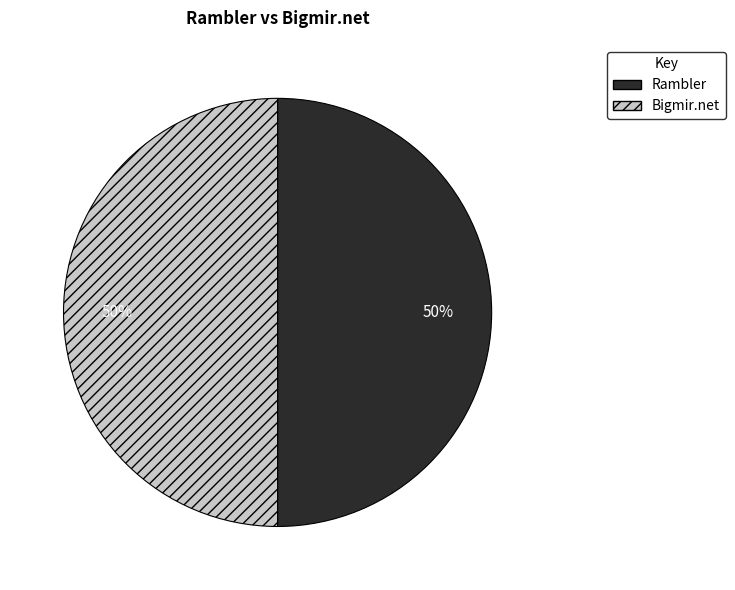

What is the ratio of the value at Bigmir.net to the value at Rambler?

1.0